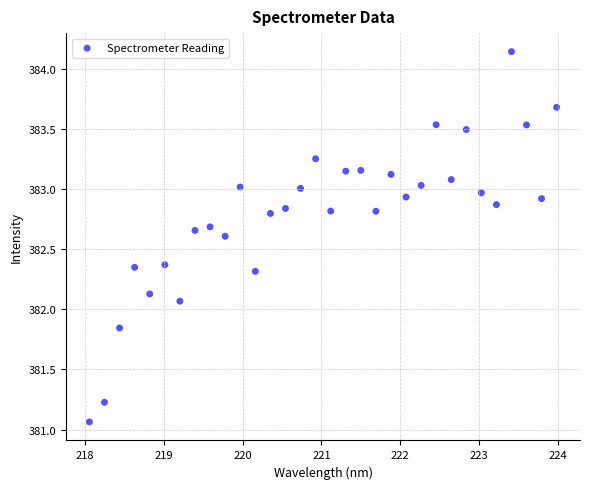

What is the range of X values (max minus min)?

5.9